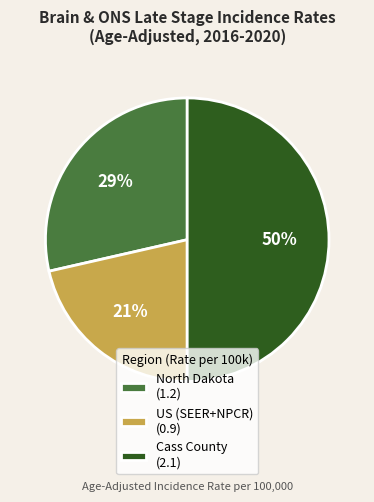

To the nearest percent, what is the difference between the largest and smallest slice percentages?

29%